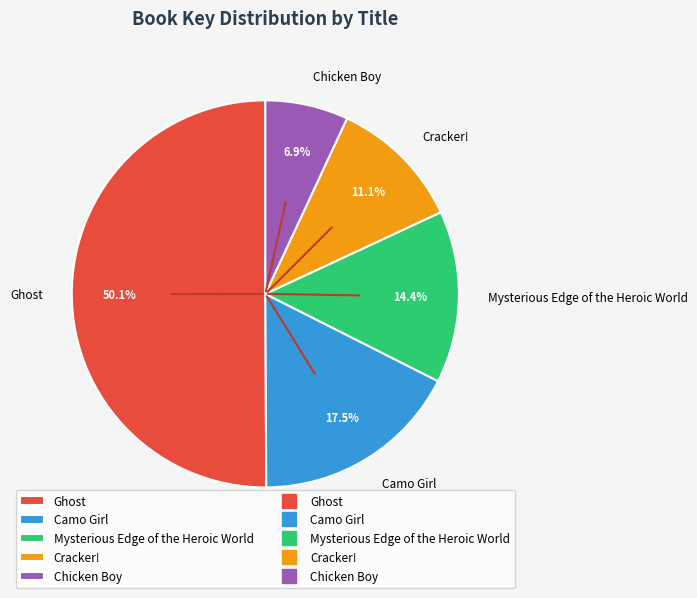

Is Camo Girl the majority of the pie?

No